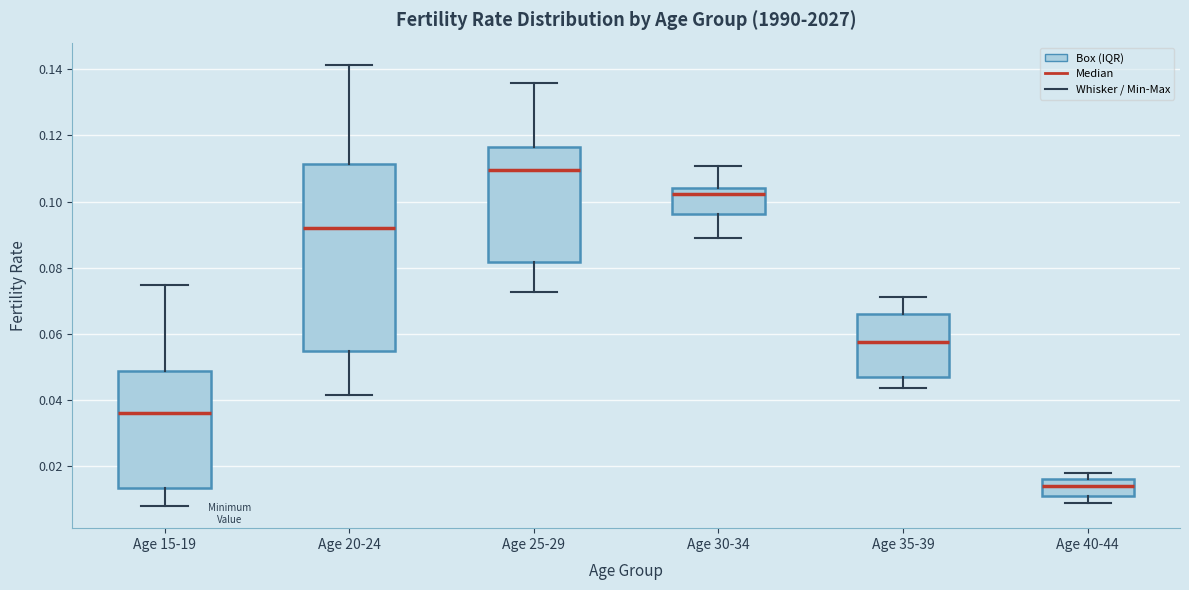

Where is the lower edge of the box for Age 40-44 on the y-axis? The values are not printed on the chart, so give them approximately, as read against the axis.

0.010